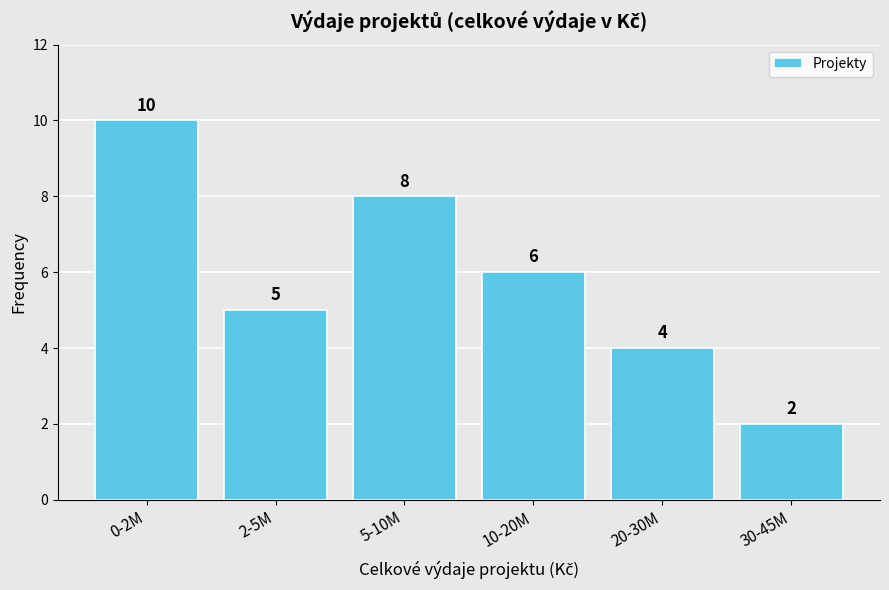

Reading right to left, extract all data points from this chart.

2	4	6	8	5	10